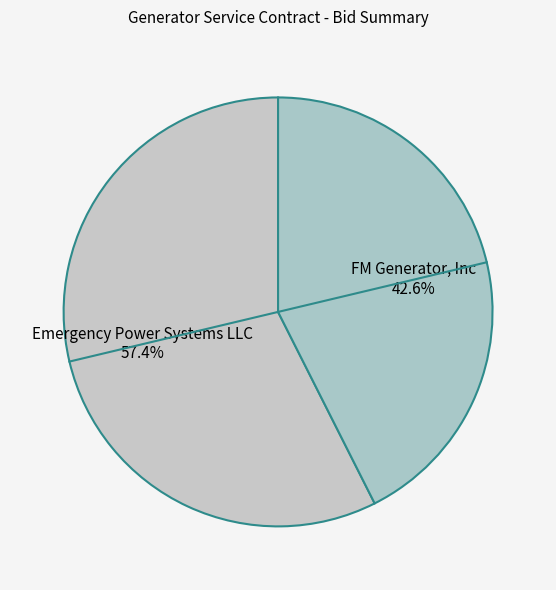

What is the smallest slice in the pie chart?

FM Generator, Inc